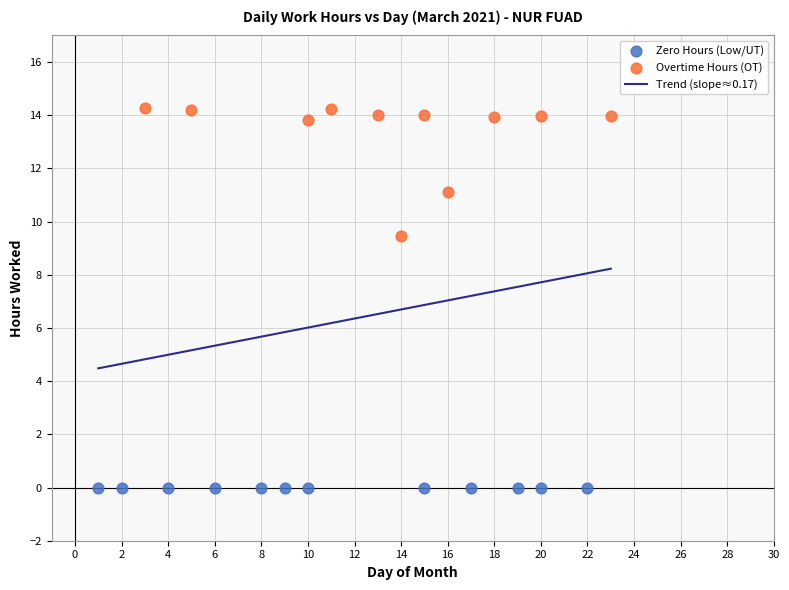

Which series reaches the maximum Y coordinate?

Overtime Hours (OT)